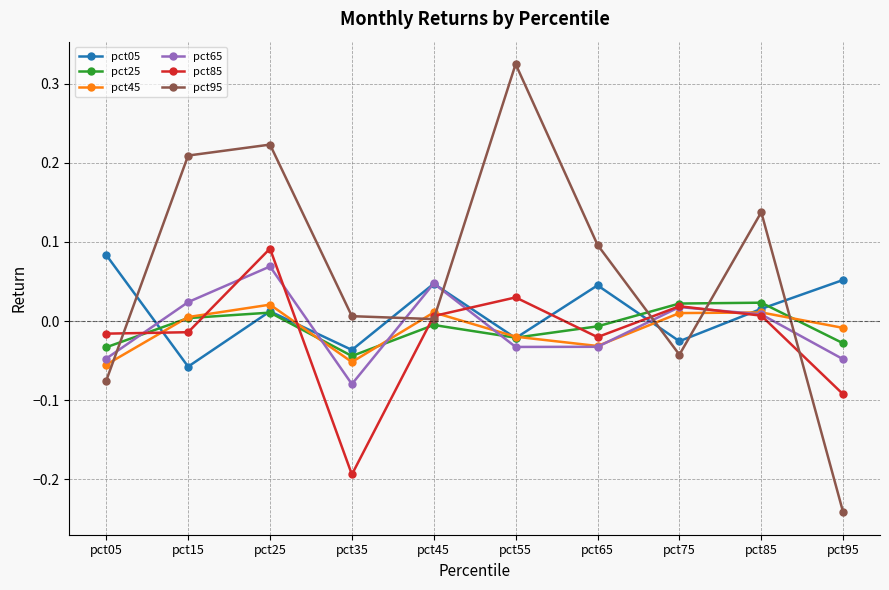

How many data points in pct65 are less than 0?

5